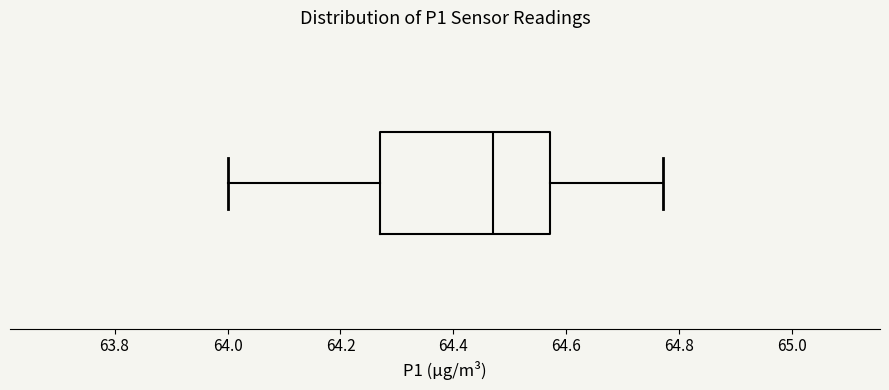

Transcribe this box plot: give where the median line is, the range the box spans, and where the two whiskers end, as read against the x-axis. The values are not printed on the chart, so give them approximately, as read against the axis.

median 64.48, box 64.28 to 64.58, whiskers 64.00 to 64.78